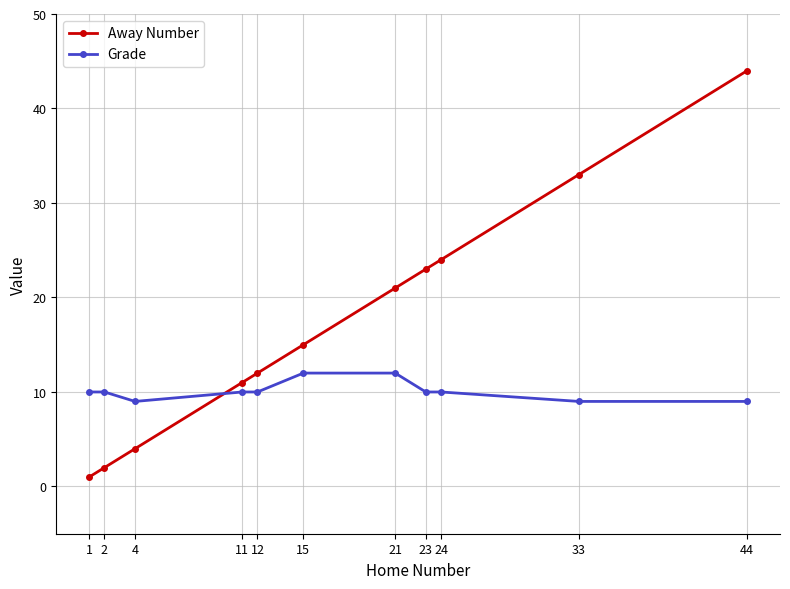

Between 1 and 11, which series saw the biggest shift?

Away Number